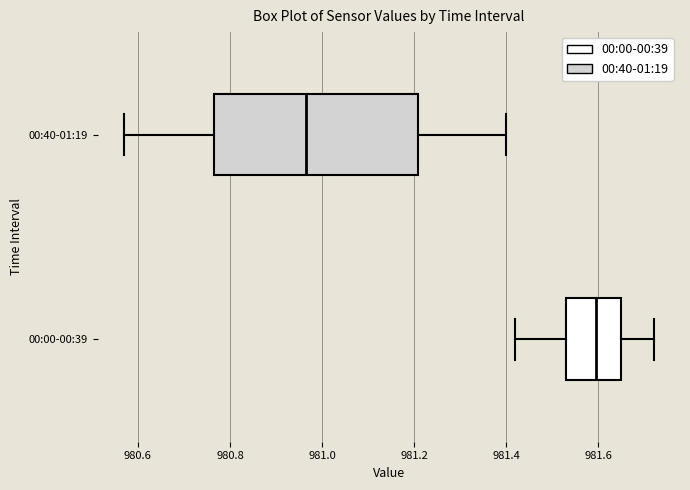

Comparing the boxes themselves (not the whiskers), which one is the widest?

00:40-01:19